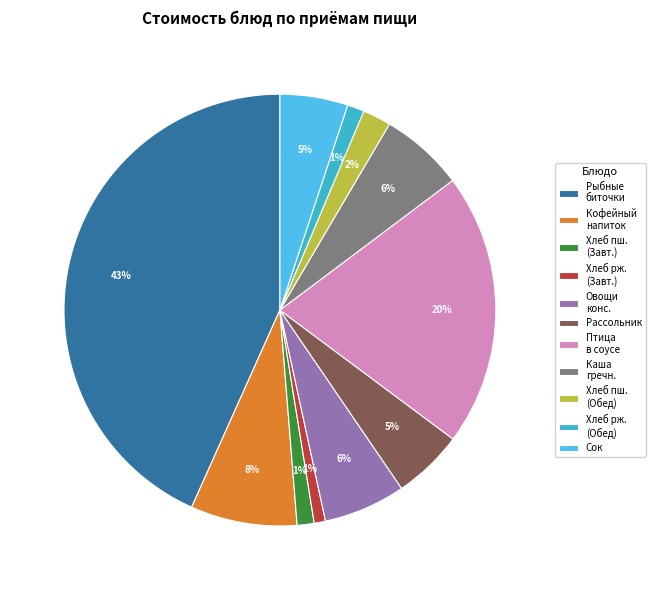

Which slice is the smallest?

Хлеб ржаной (Завтрак)